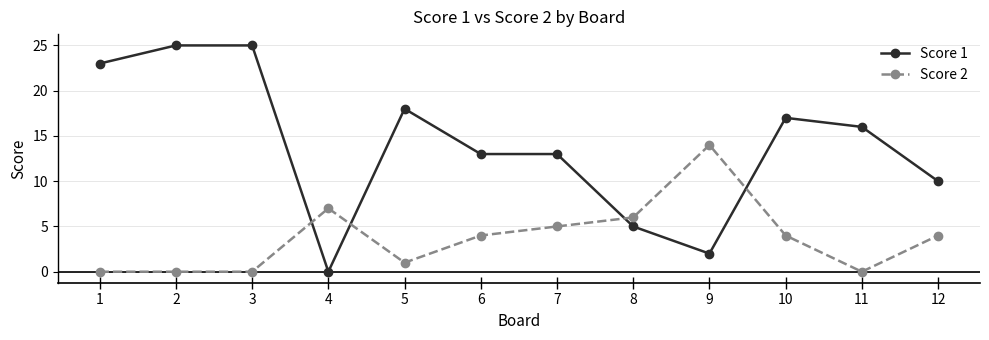

What is the highest value of the Score 1 series?

25